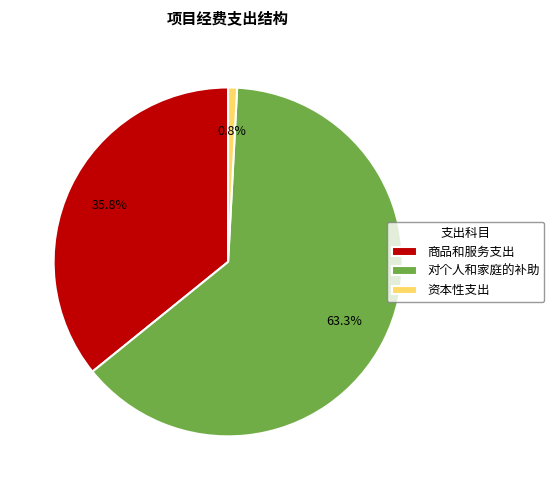

To the nearest percent, what is the average slice percentage?

33%